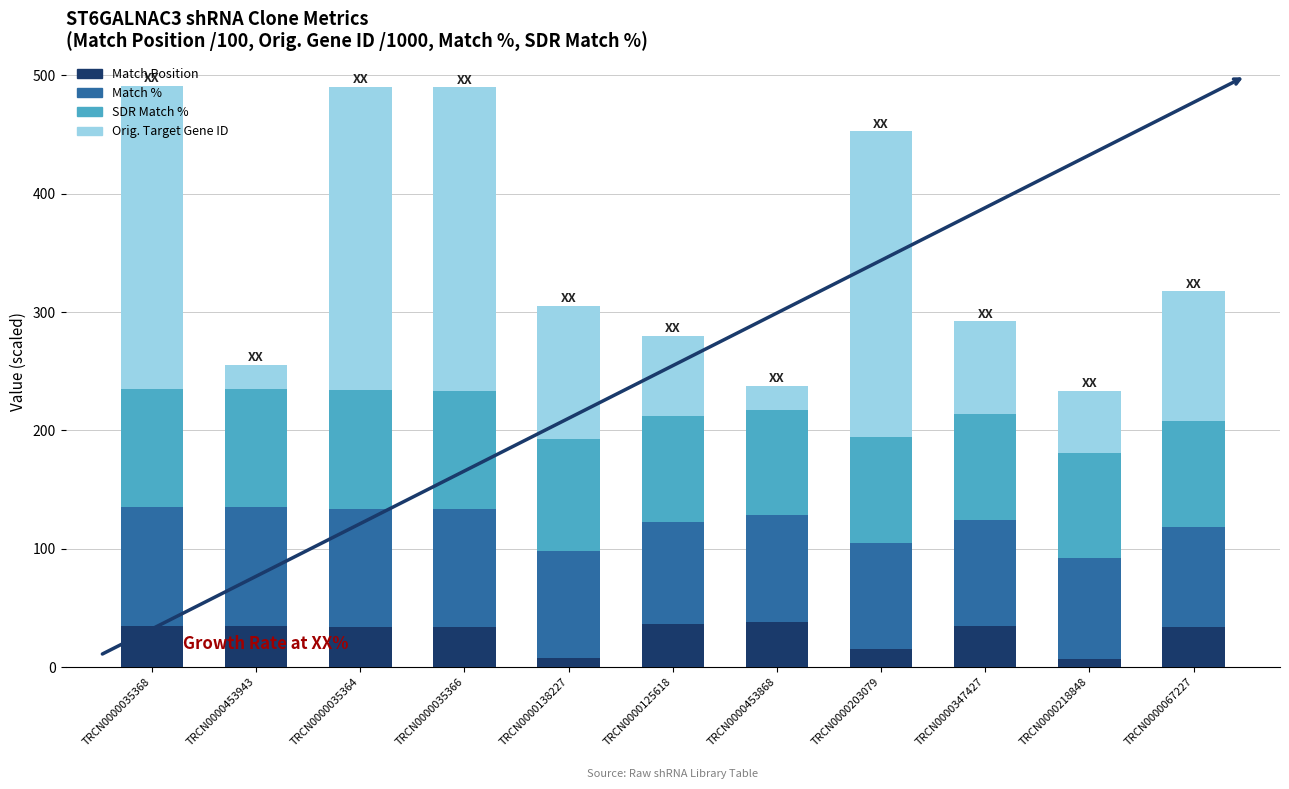

What is the total value across all series at TRCN0000453868?

237.6